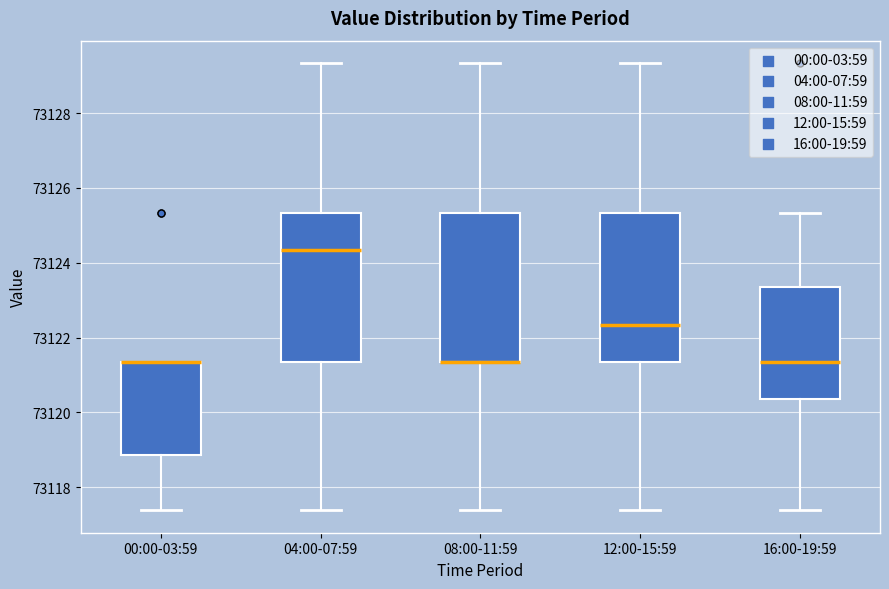

Reading left to right, transcribe this box plot: for each box, give where its median line is, the range the box spans, and where its two whiskers end, as read against the y-axis. The values are not printed on the chart, so give them approximately, as read against the axis.

00:00-03:59: median 73121.4 (drawn on the box's upper edge), box 73118.8 to 73121.4, whiskers 73117.4 to 73121.4
04:00-07:59: median 73124.4, box 73121.4 to 73125.4, whiskers 73117.4 to 73129.4
08:00-11:59: median 73121.4 (drawn on the box's lower edge), box 73121.4 to 73125.4, whiskers 73117.4 to 73129.4
12:00-15:59: median 73122.4, box 73121.4 to 73125.4, whiskers 73117.4 to 73129.4
16:00-19:59: median 73121.4, box 73120.4 to 73123.4, whiskers 73117.4 to 73125.4